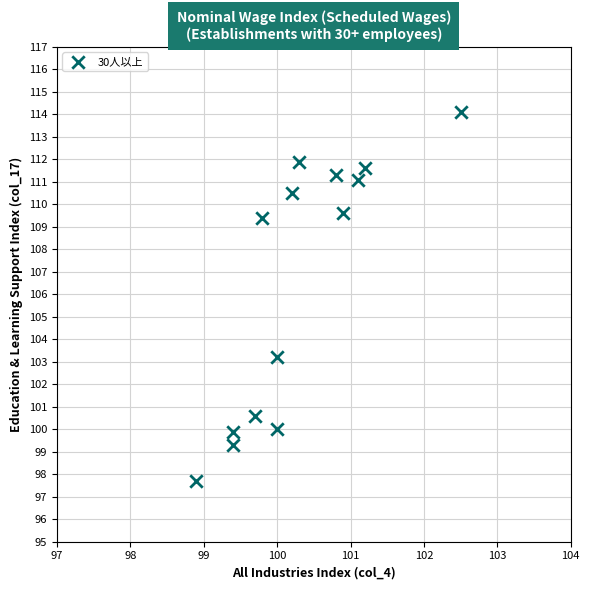

What is the range of X values (max minus min)?

3.6